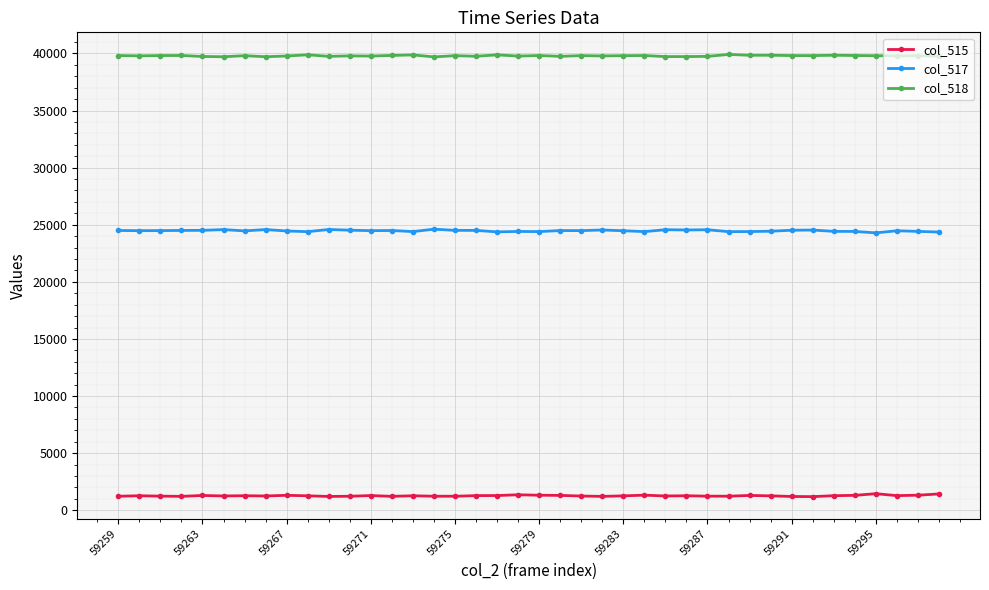

True or false: col_517 and col_515 cross at least once.

False